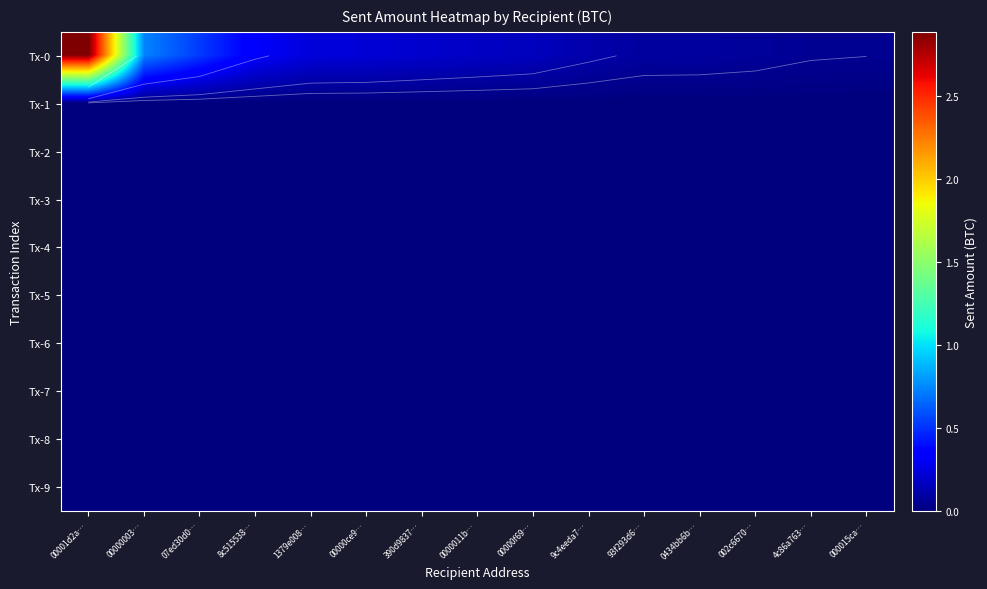

Between 00001d2a… and 000015ca…, which is larger?

00001d2a…